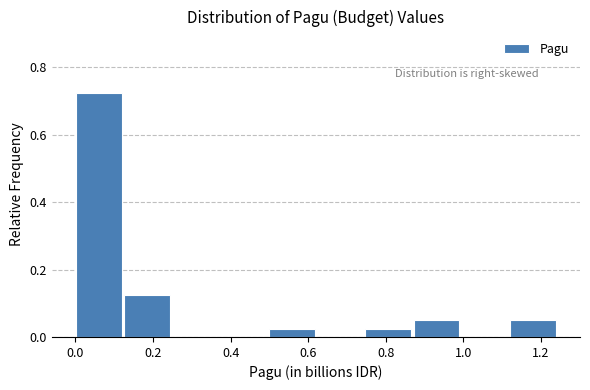

Which range on the x-axis has the tallest bar?

0.00 to 0.12